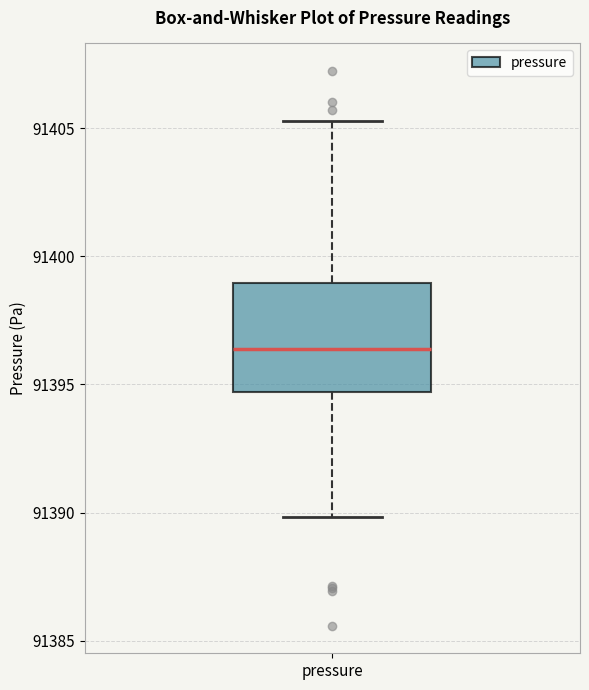

Read this box plot against the y-axis: the position of the median line, the range covered by the box, and the ends of both whiskers. The values are not printed on the chart, so give them approximately, as read against the axis.

median 91396.5, box 91394.5 to 91399.0, whiskers 91390.0 to 91405.5